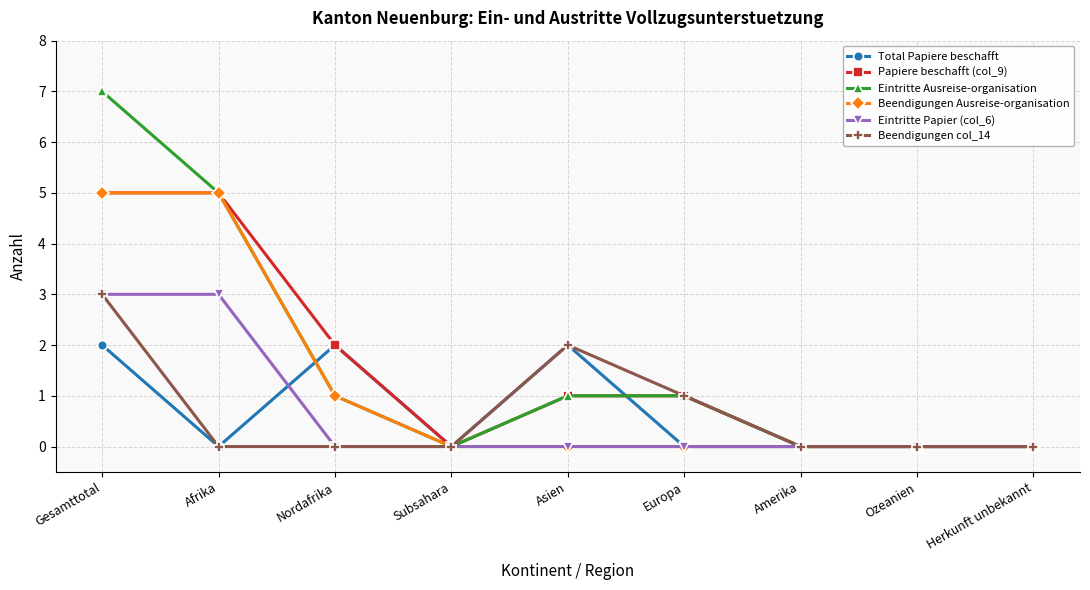

Which series has the largest total across all categories?

Eintritte Ausreise-organisation